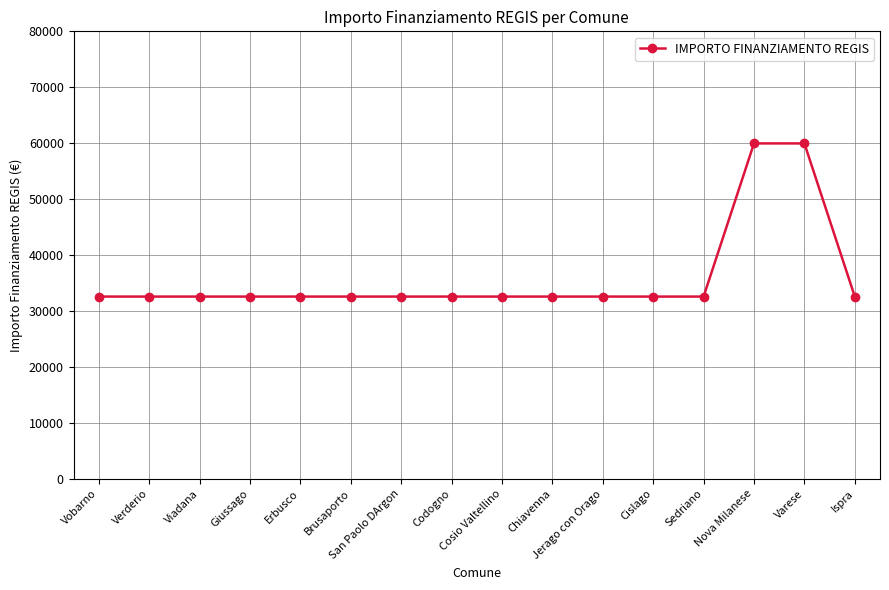

What is the minimum value shown in the chart?

32589